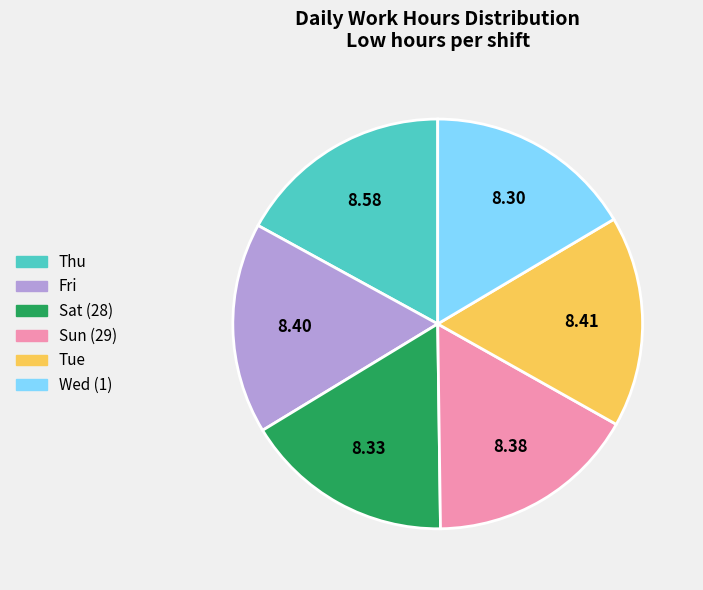

Is there a majority slice in this chart?

No